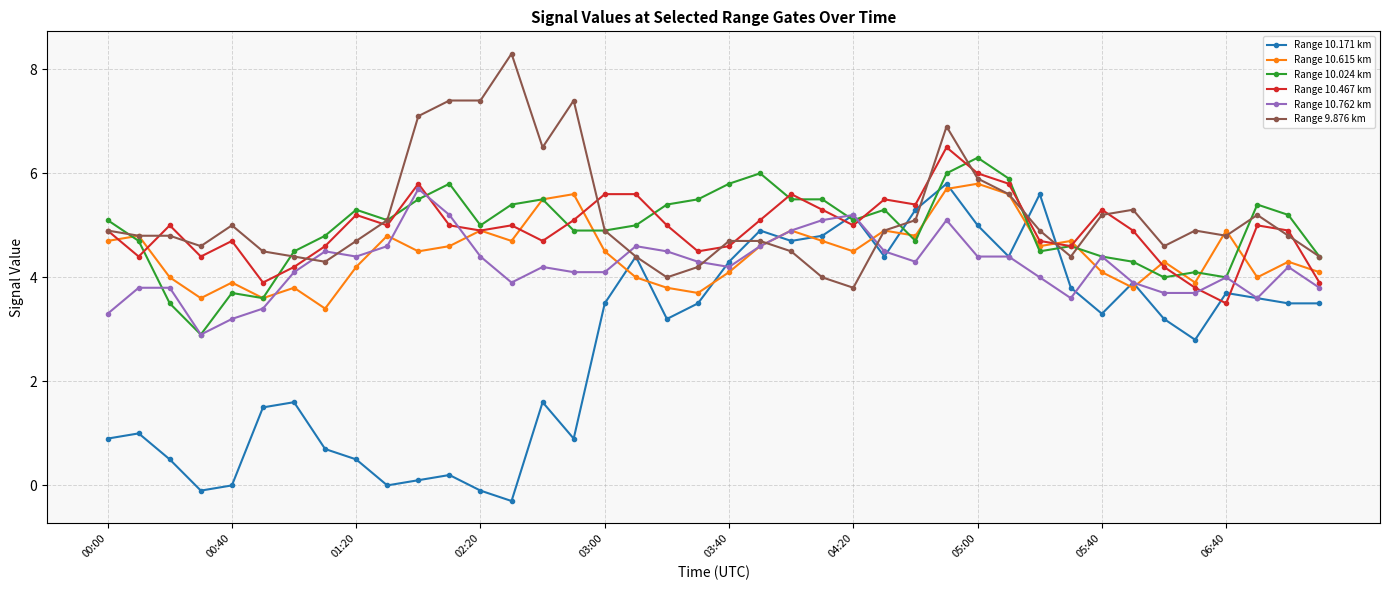

Which series has the largest range (max minus min)?

Range 10.171 km